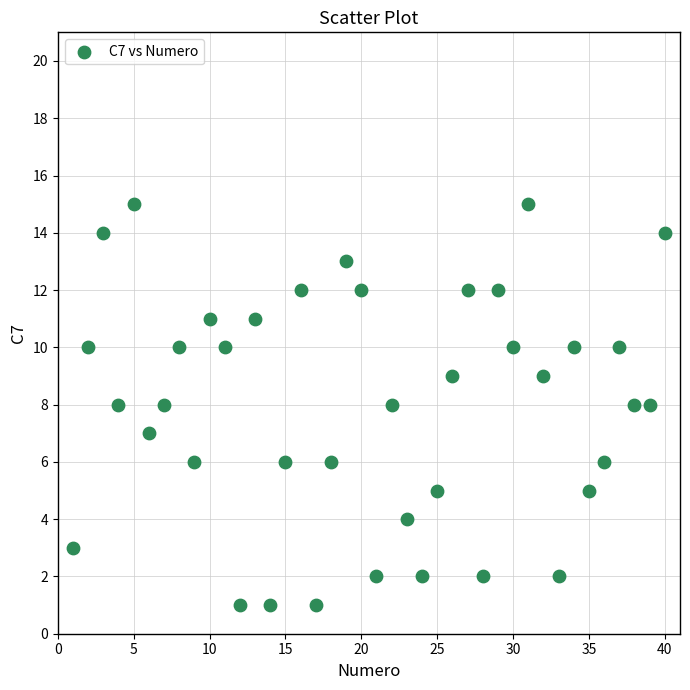

What is the range of X values (max minus min)?

39